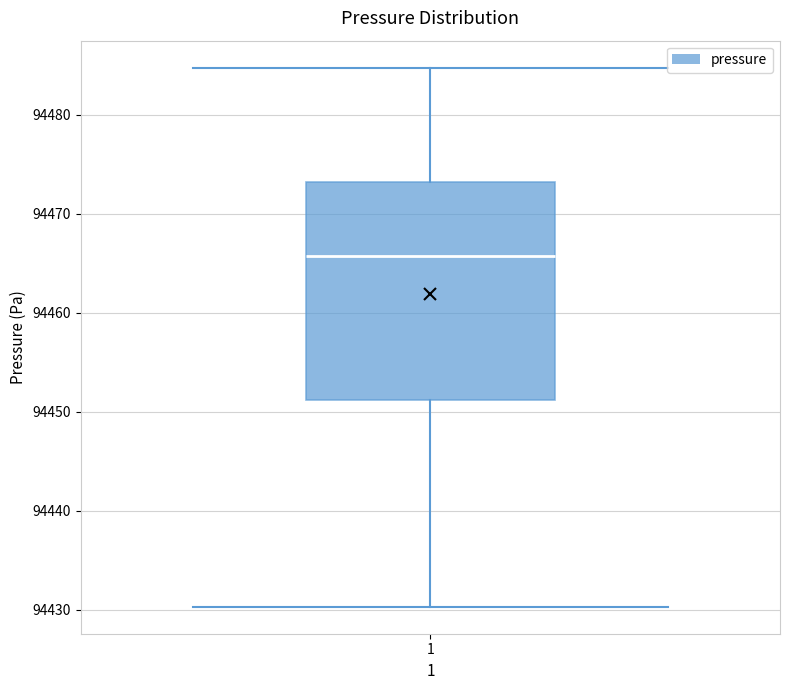

Where is the lower edge of the box at x = 1 on the y-axis? The values are not printed on the chart, so give them approximately, as read against the axis.

94451